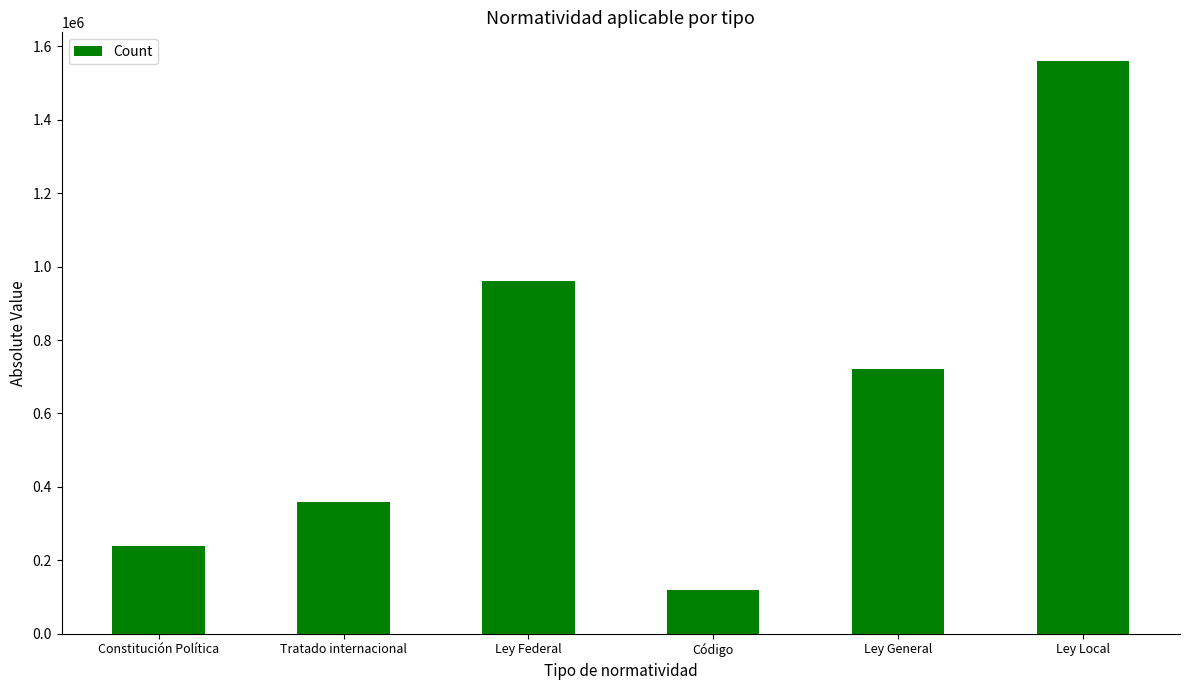

What is the change in value from Constitución Política to Ley Local?

+1320000